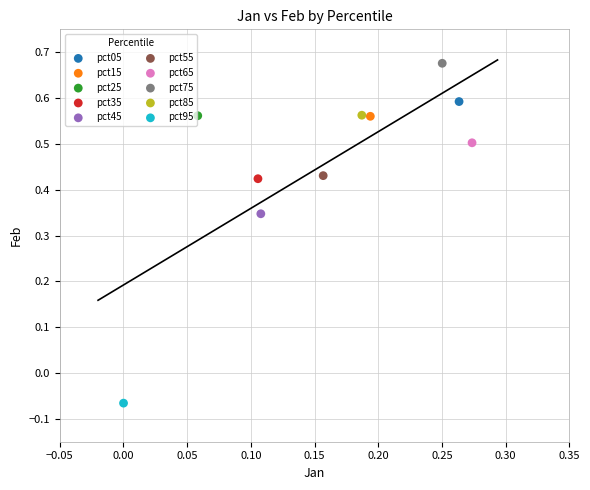

Which series contains the lowest Y value?

pct95